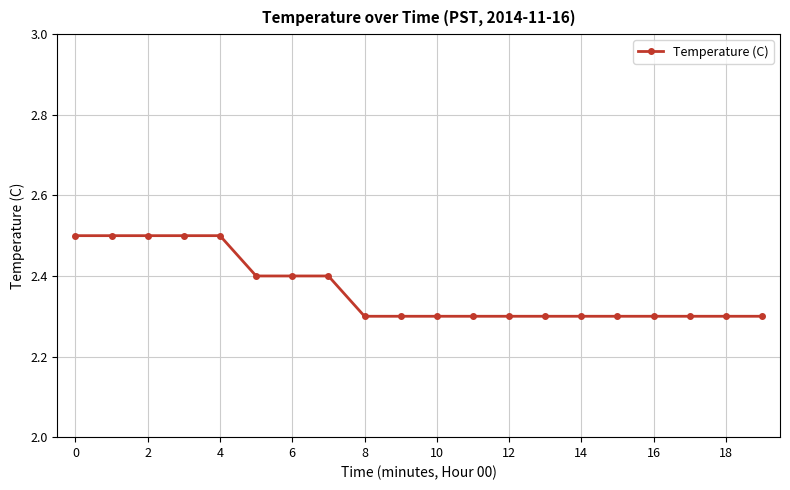

What is the maximum value shown in the chart?

2.5